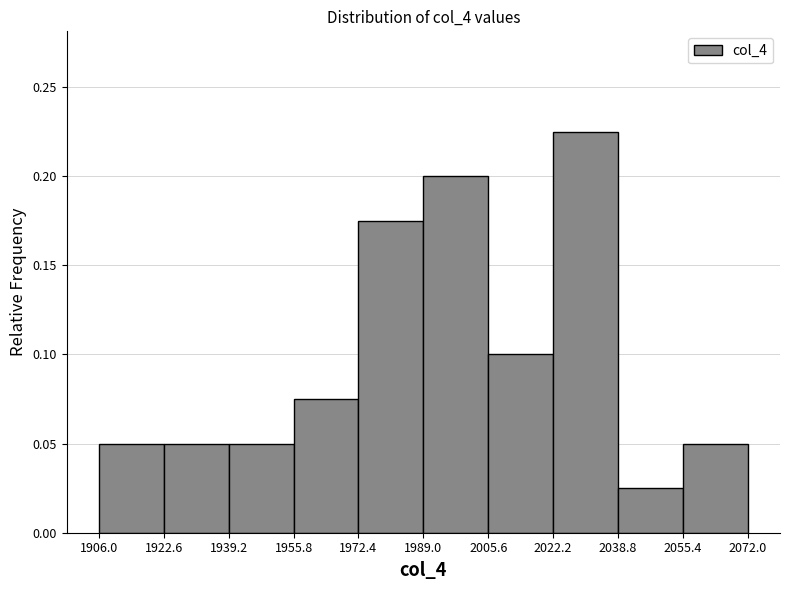

What is the height of the bar covering 1989.0 to 2005.6 on the x-axis? The values are not printed on the chart, so give them approximately, as read against the axis.

0.200